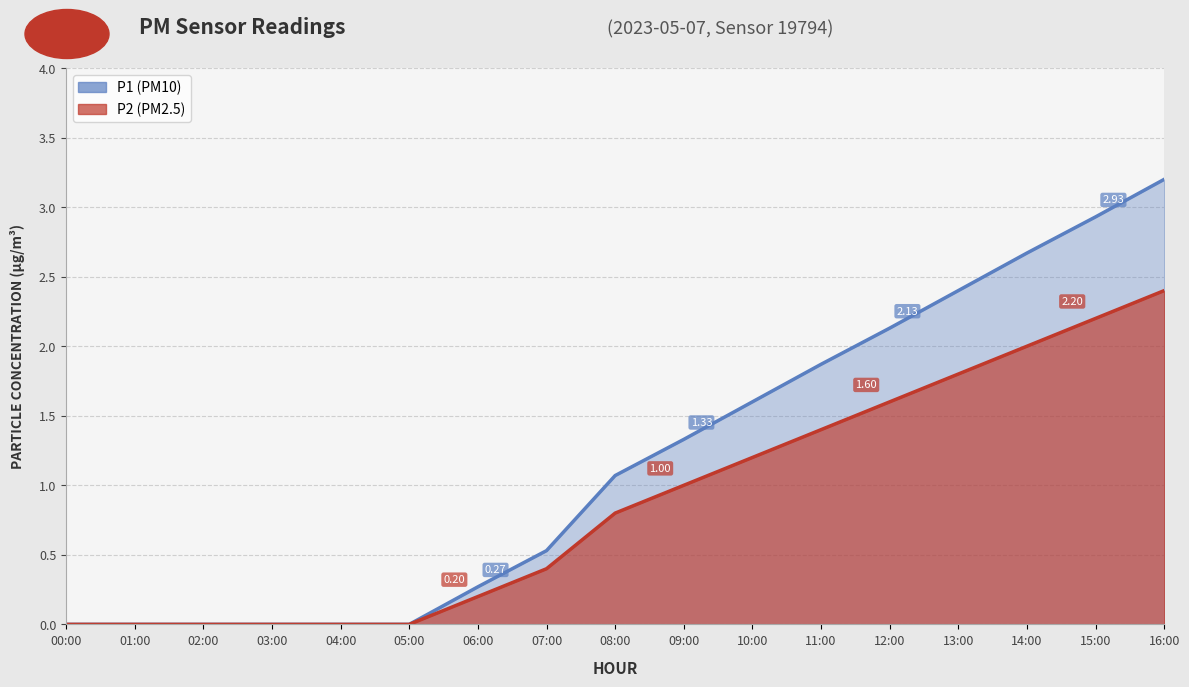

True or false: P1 and P2 intersect in this chart.

False